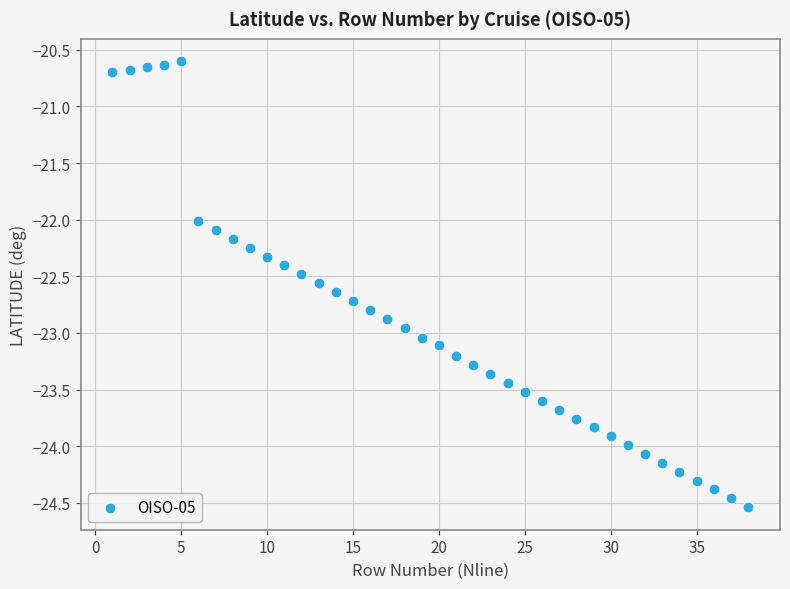

What is the range of X values (max minus min)?

37.0